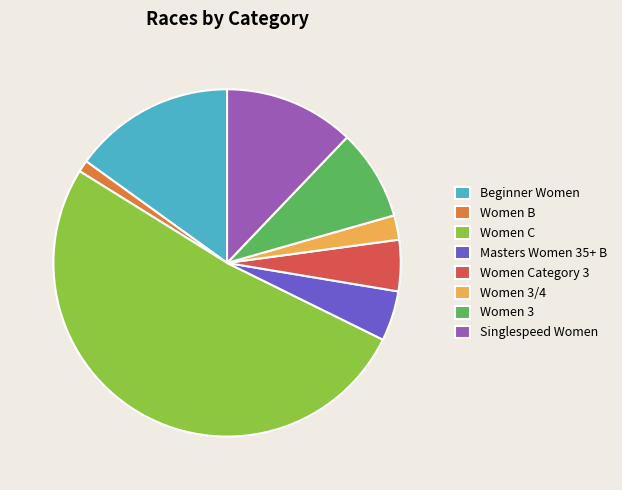

Is the sum of Women 3/4 and Masters Women 35+ B greater than half?

No